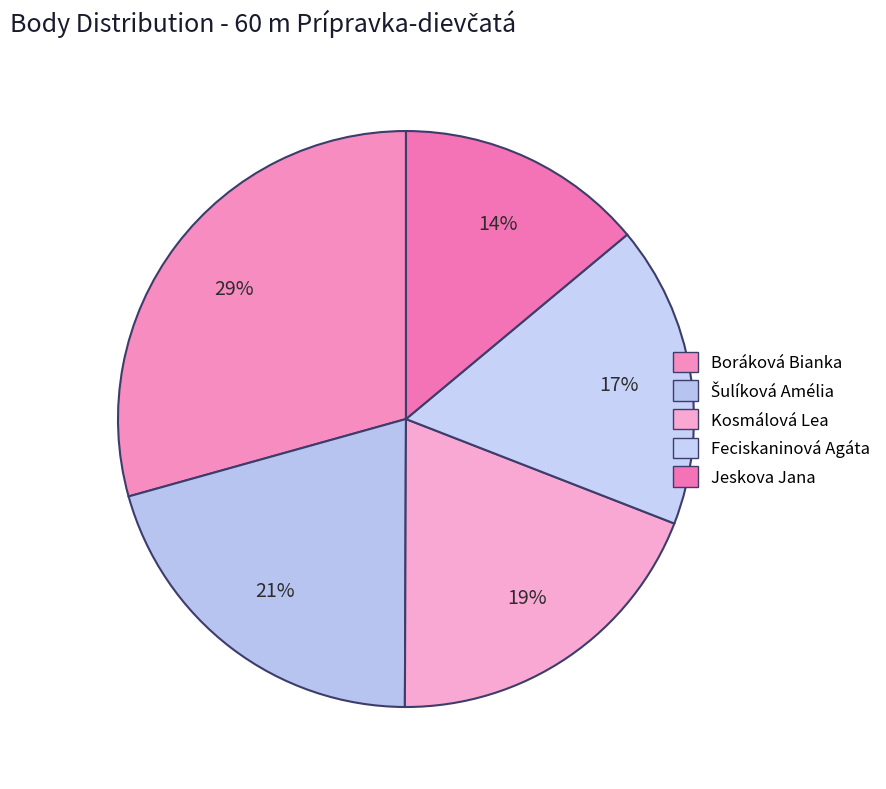

Is there any slice that represents more than half of the pie?

No